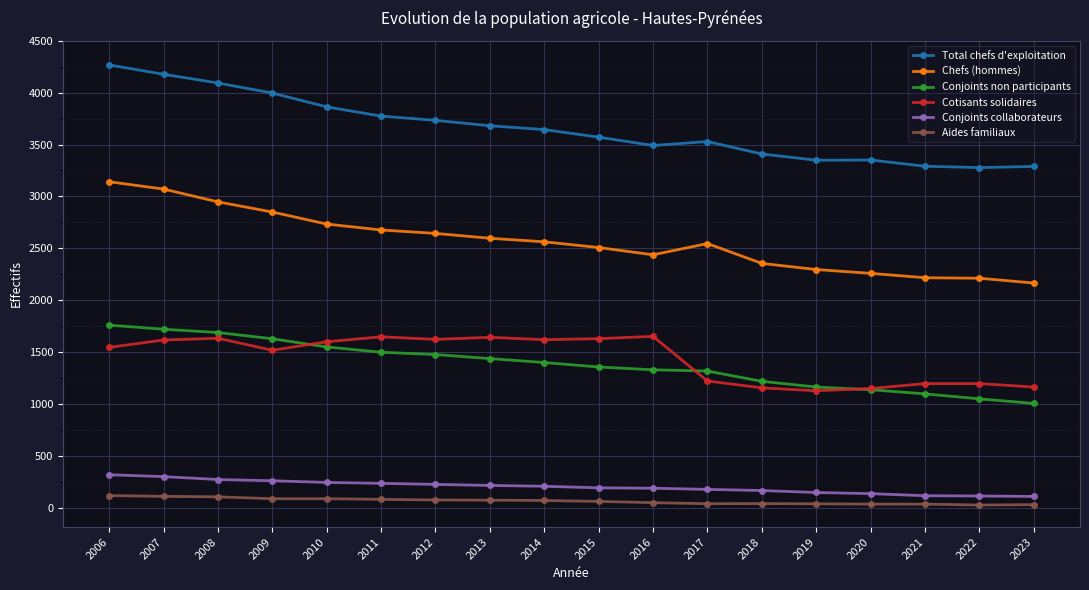

What is the minimum value for Aides familiaux?

27